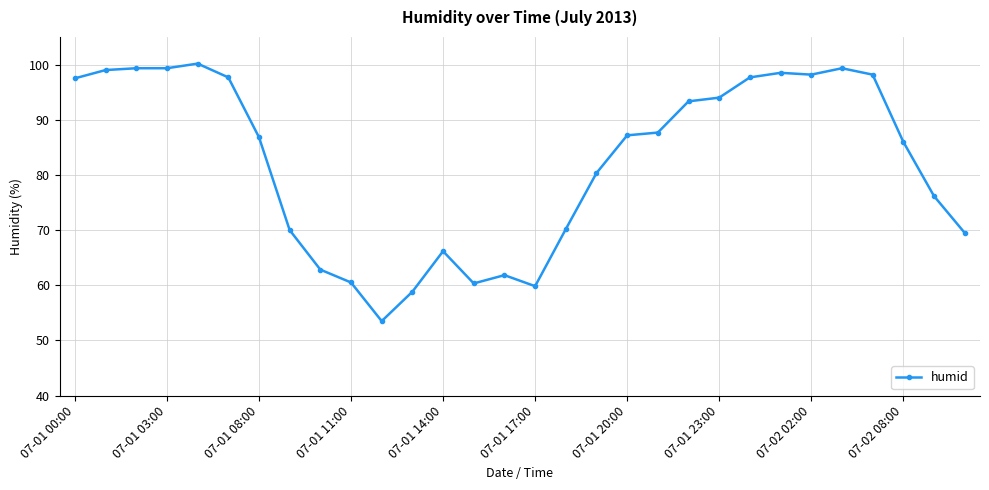

Does the chart display data point markers on the line(s)?

Yes